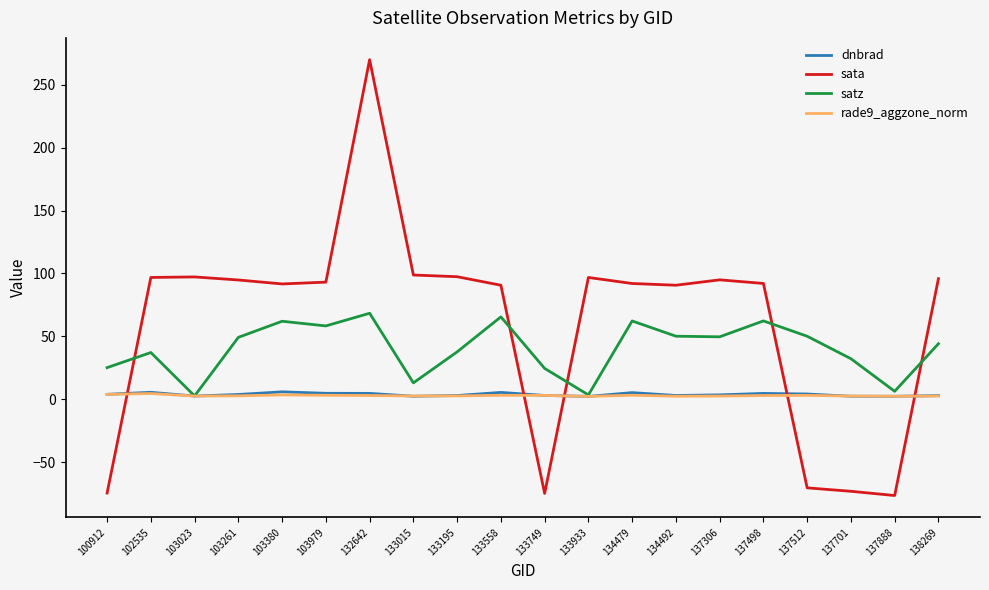

True or false: satz and sata intersect in this chart.

True